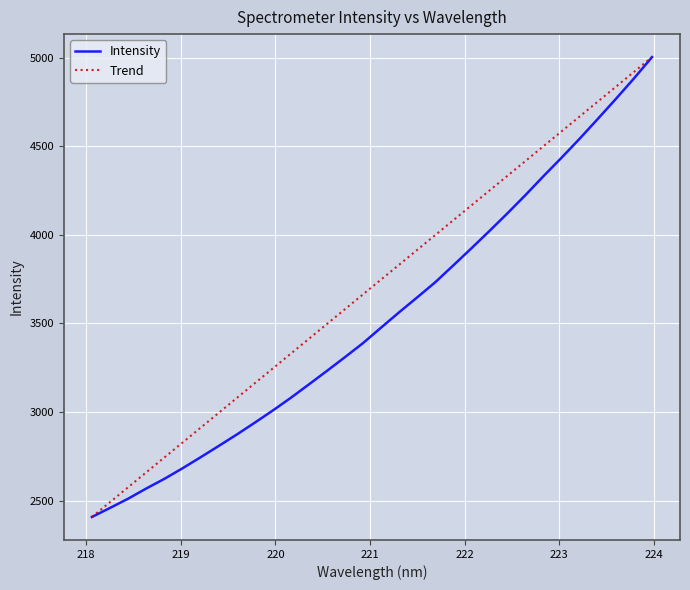

Which series has the largest total across all categories?

Trend